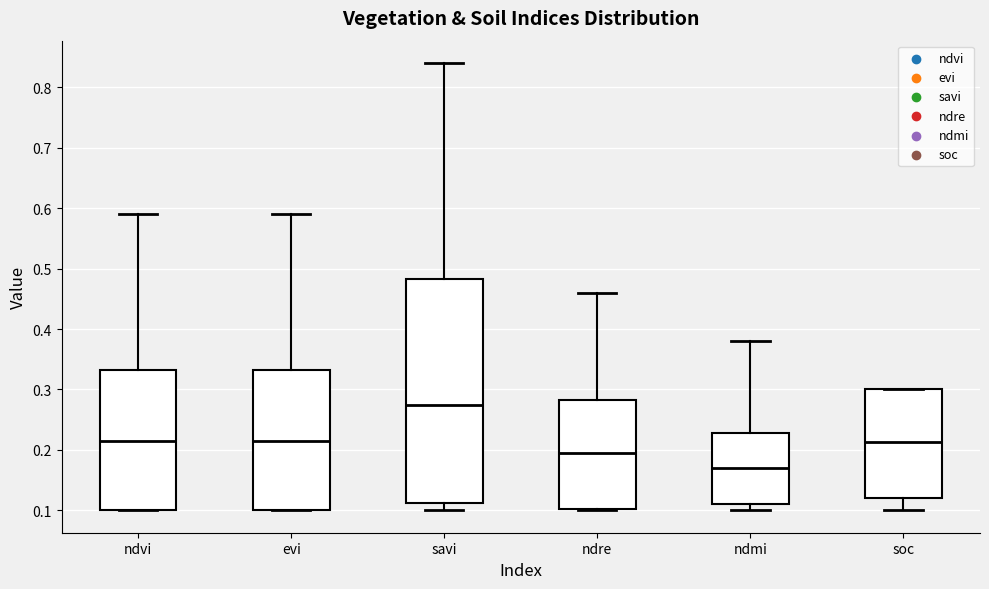

Which box is the tallest, from its lower edge to its upper edge?

savi